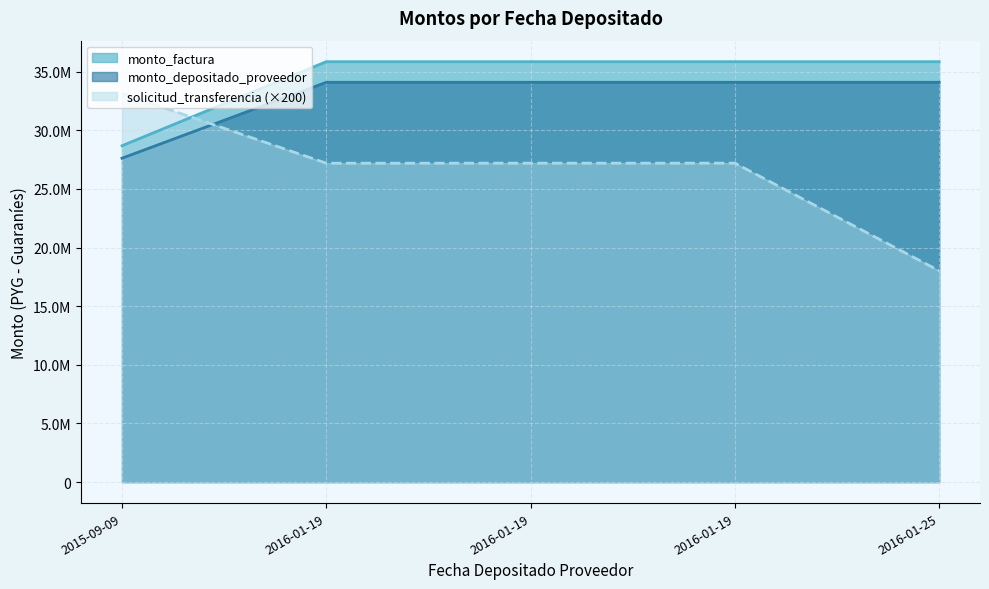

What is the highest value of the solicitud_transferencia series?

33146600